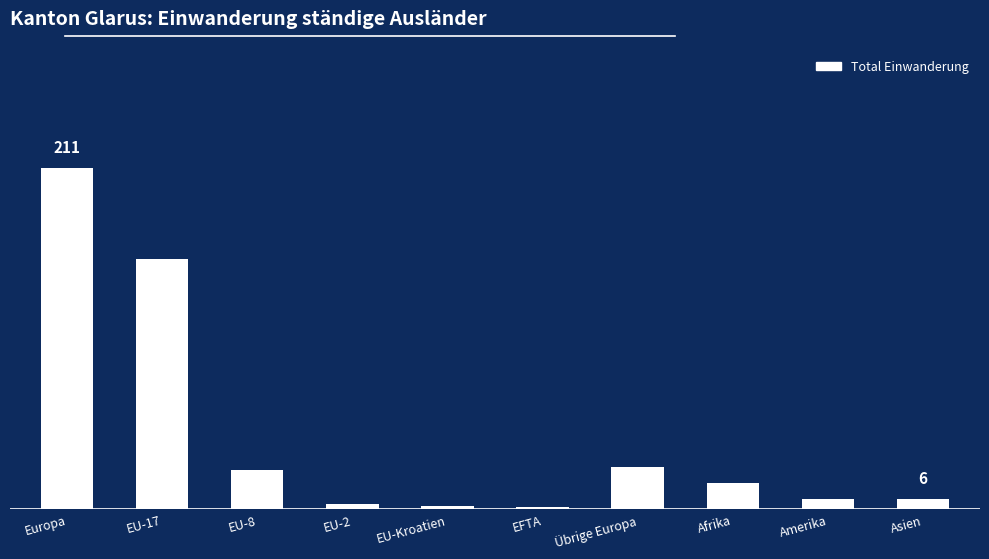

What is the label of the 2nd bar from the right?

Amerika